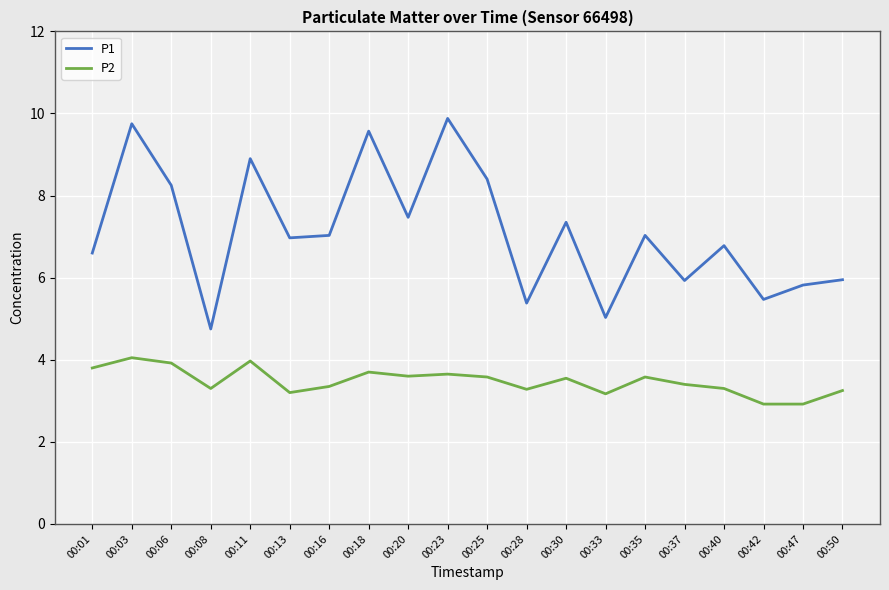

Rank the series by their average value, from highest to lowest.

P1, P2